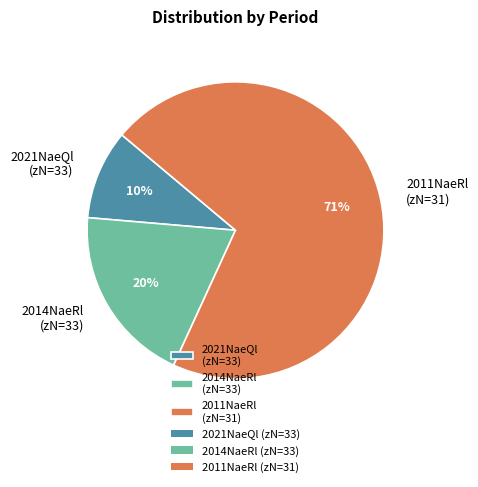

Rank the categories by value from highest to lowest.

2011NaeRl (zN=31), 2014NaeRl (zN=33), 2021NaeQl (zN=33)